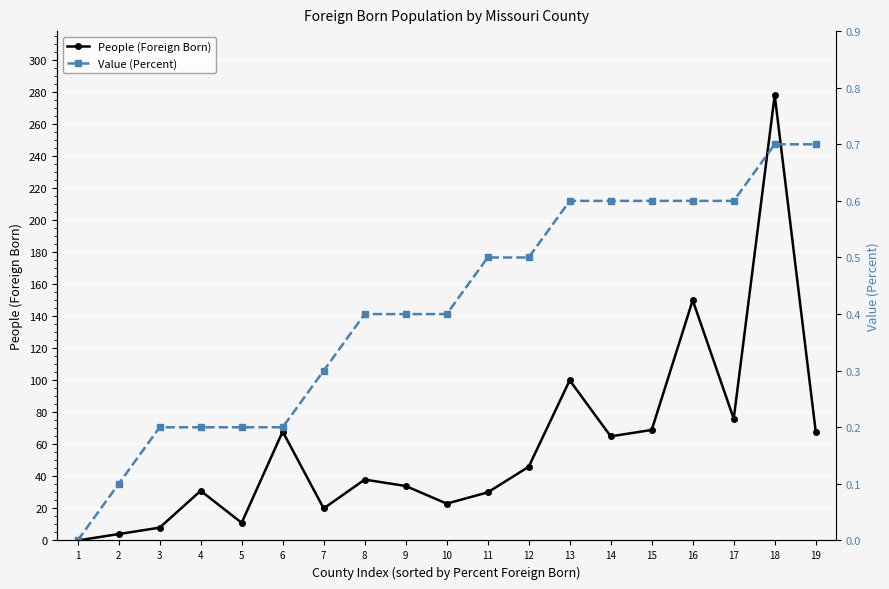

What is the value of the People (Foreign Born) point at the 8th from the left?

38